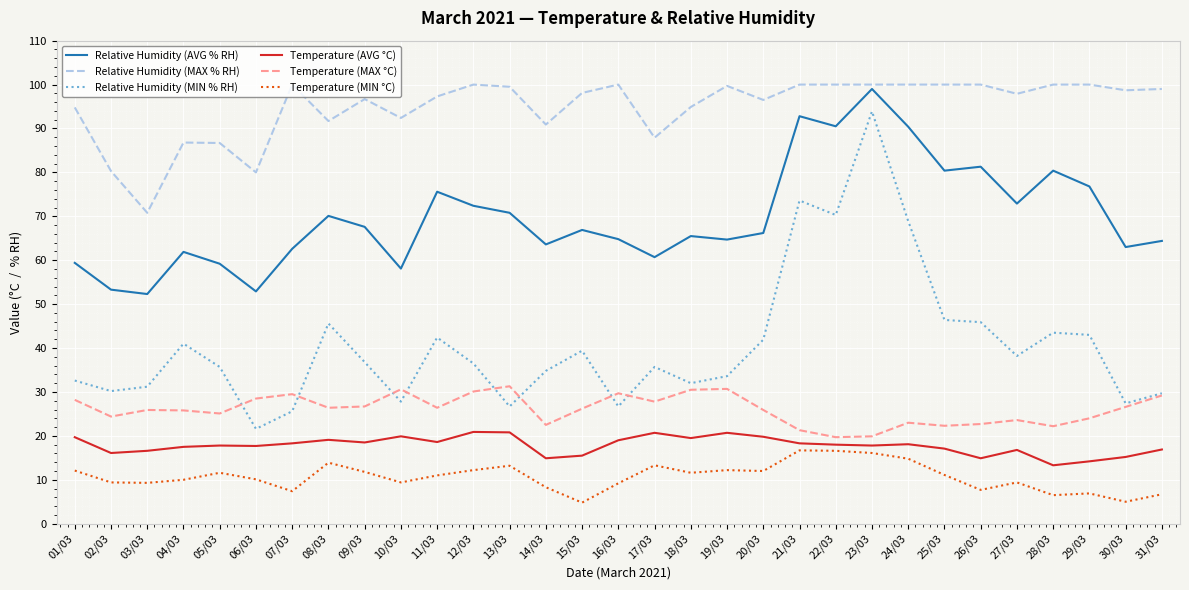

How many categories are shown in the chart?

31